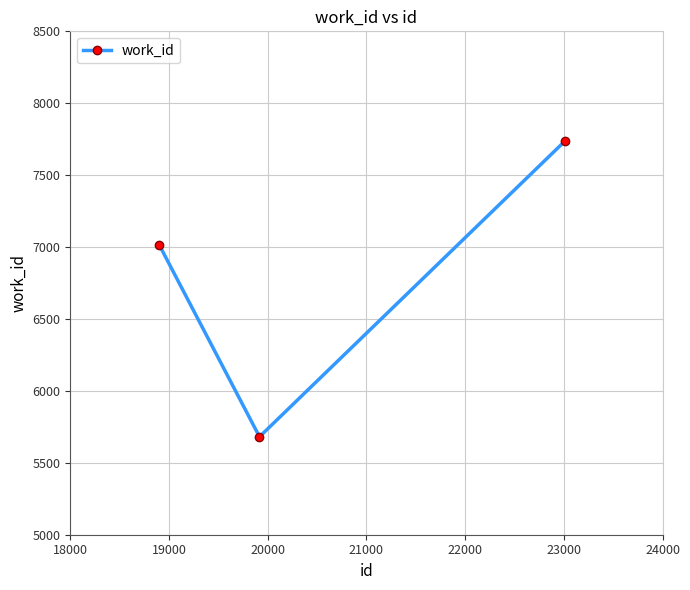

What is the value of the 3rd point from the left?

7738